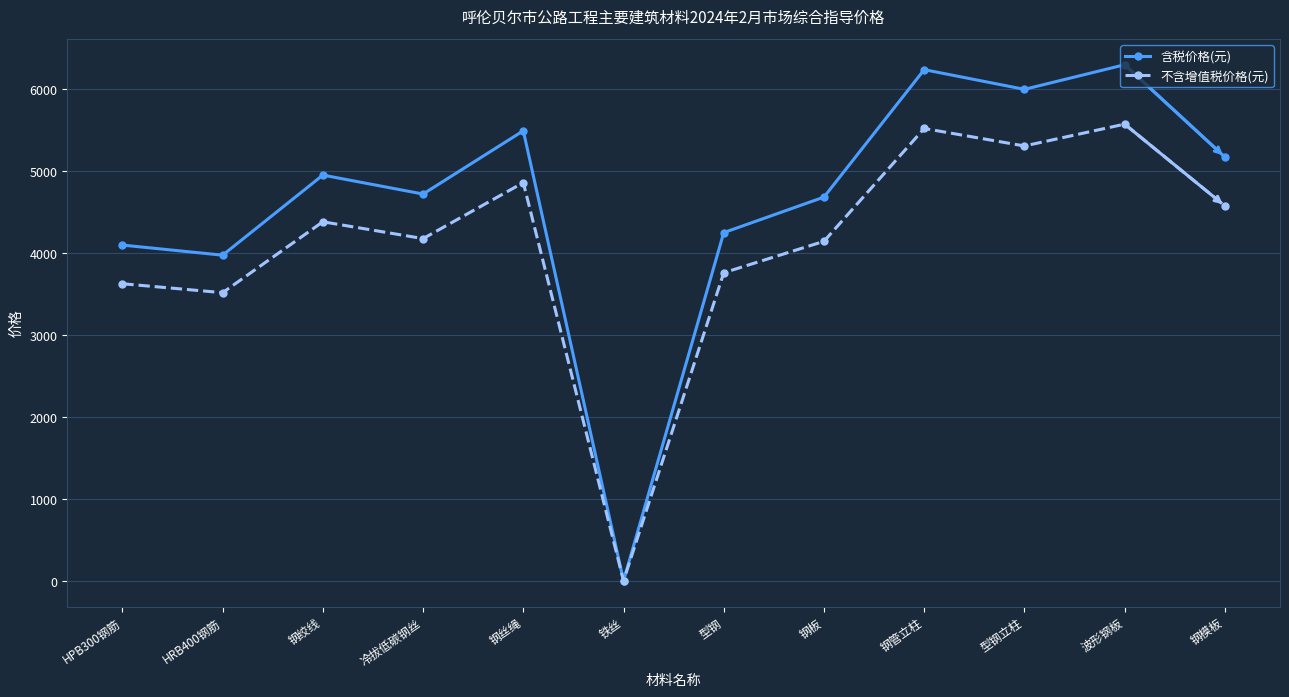

What is the difference between the maximum and minimum values in the 不含增值税价格(元) series?

5565.7